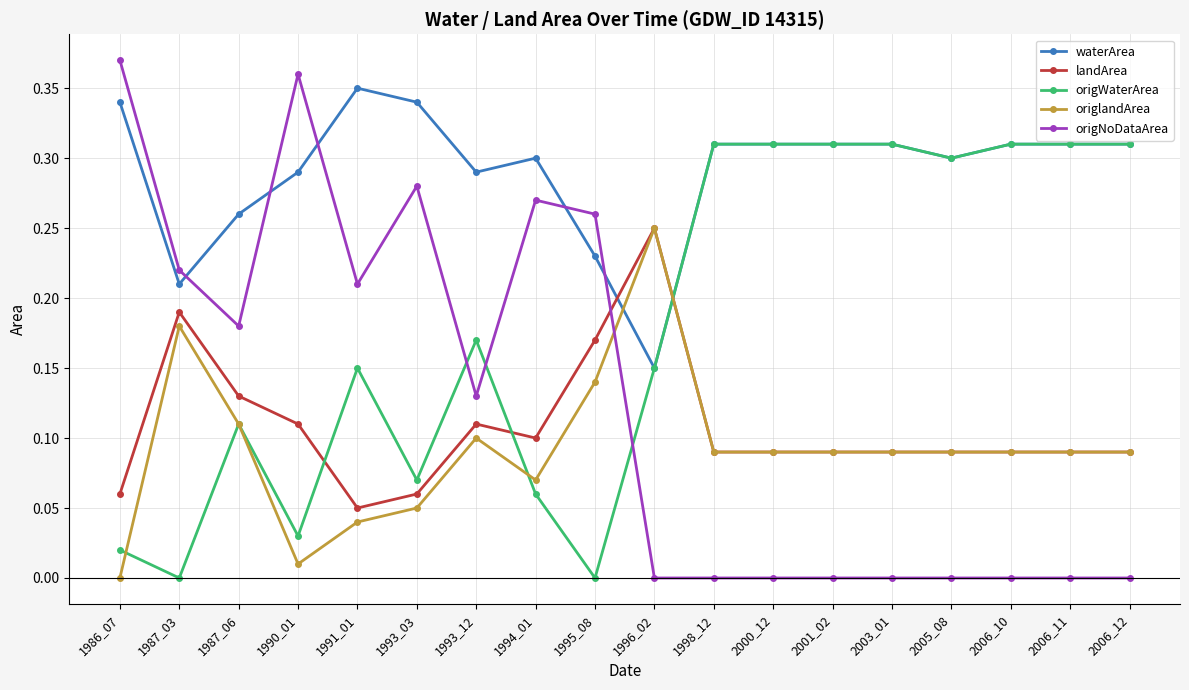

Which category has the highest value across all series?

1986_07